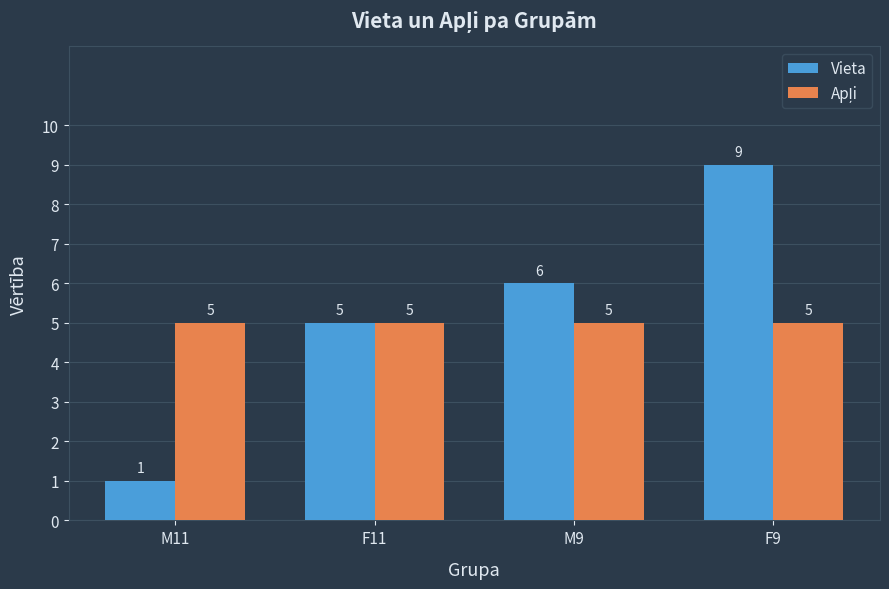

The Vieta series shows 3 at M9. True or false?

False